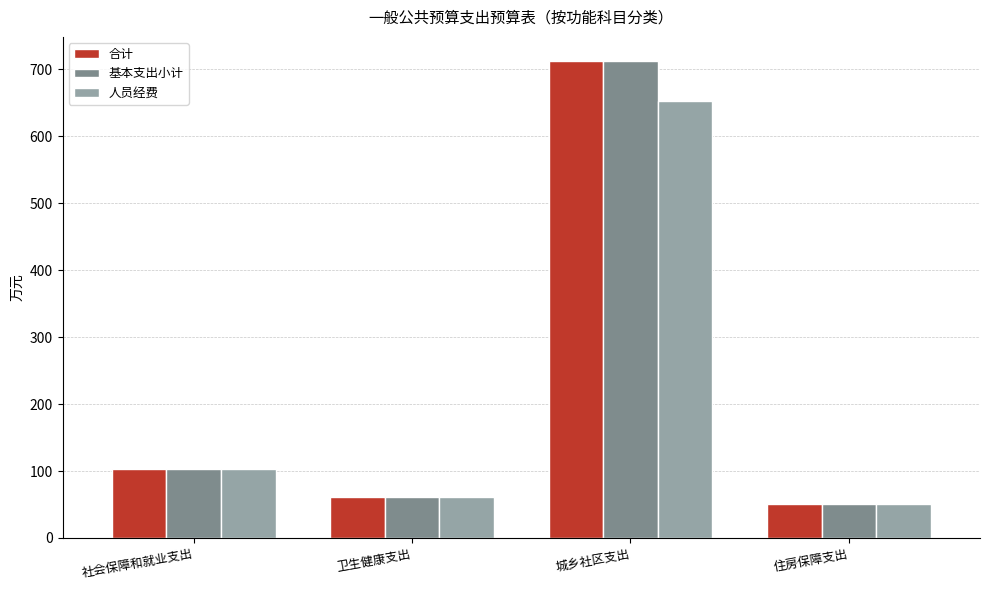

Where does the 基本支出小计 series first go above 103?

社会保障和就业支出